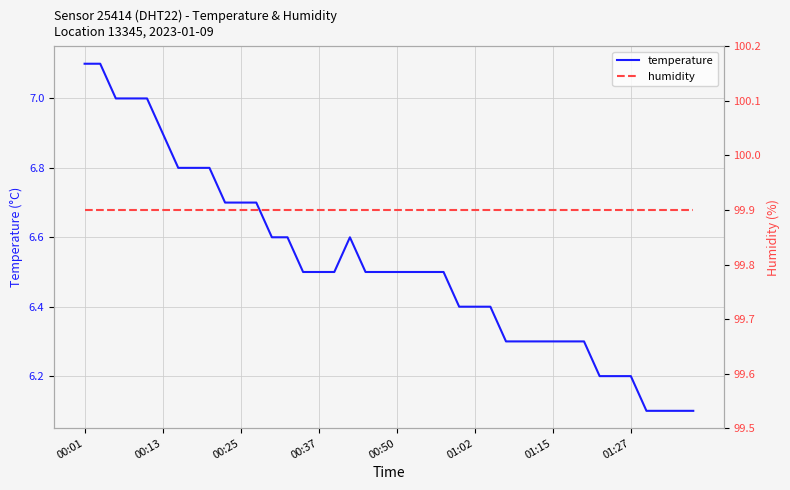

What is the minimum value for temperature?

6.1